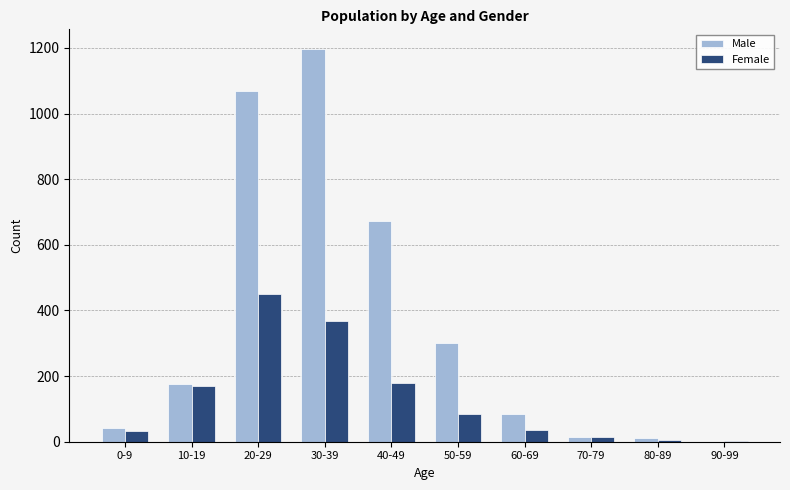

Which label corresponds to the largest value in the chart?

30-39